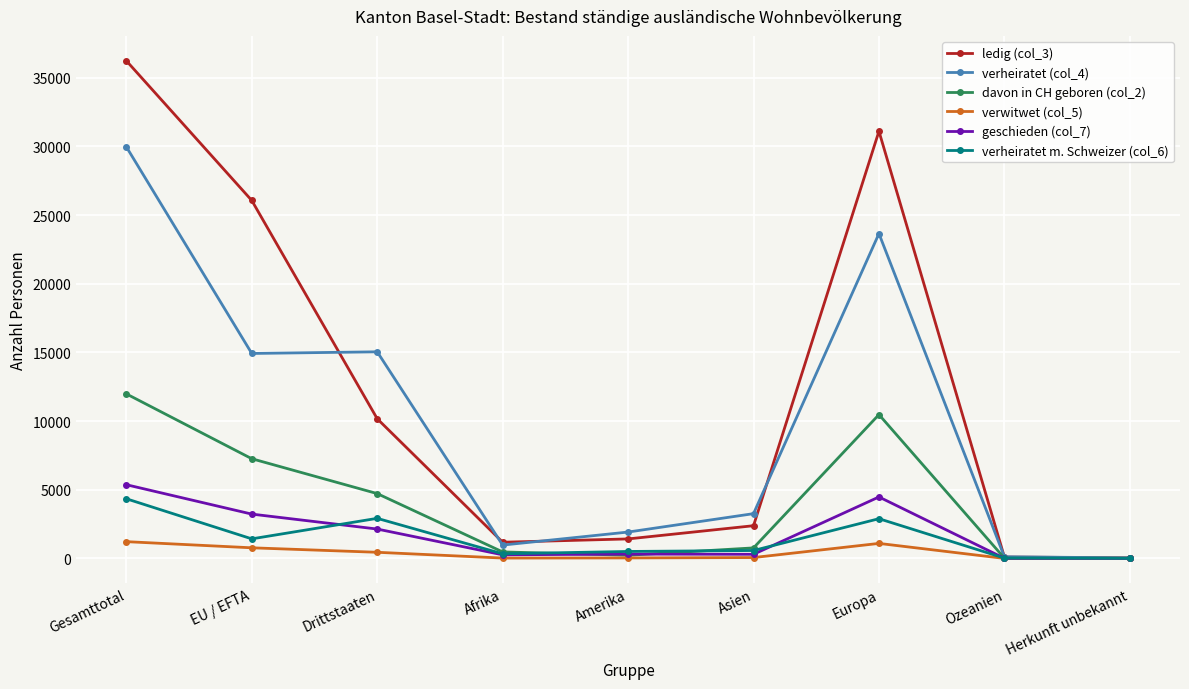

Does the chart display data point markers on the line(s)?

Yes